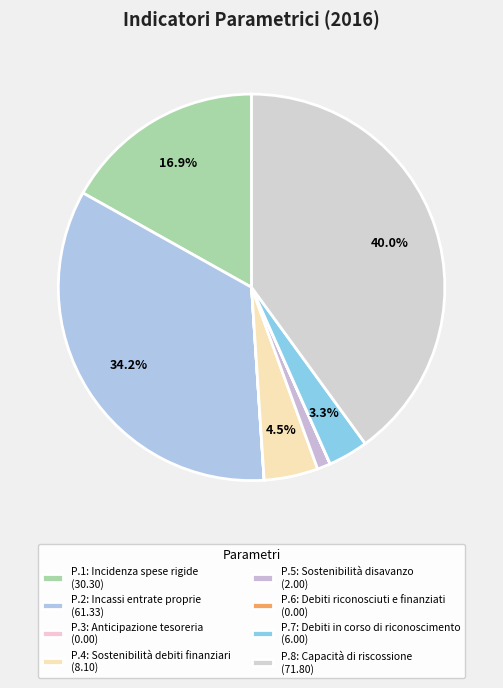

How many segments does this pie chart have?

8